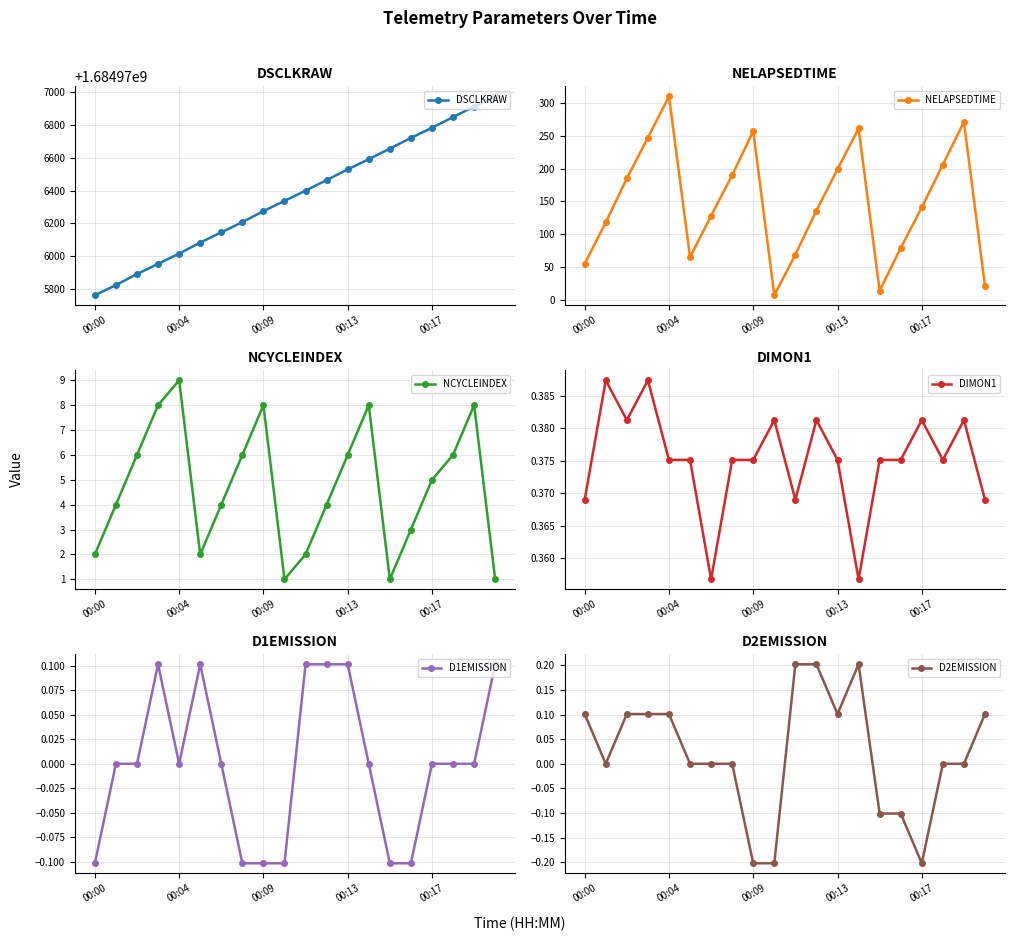

Between 15 and 5, which is larger?

15